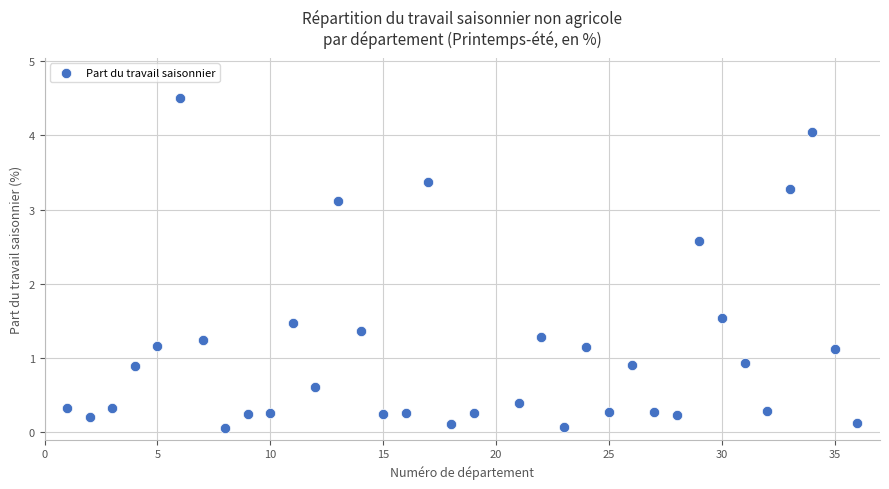

What is the range of Y values (max minus min)?

4.4